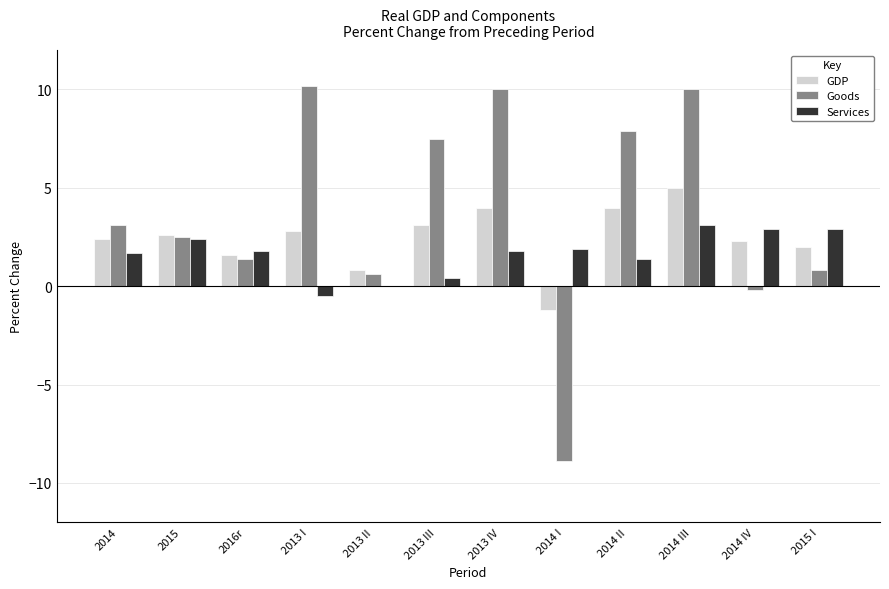

What is the highest value of the GDP series?

5.0